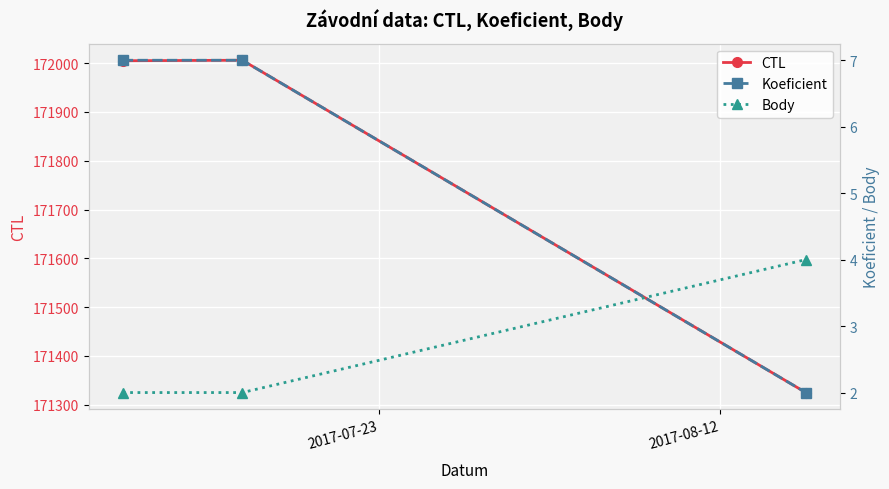

Which series has the largest total across all categories?

CTL